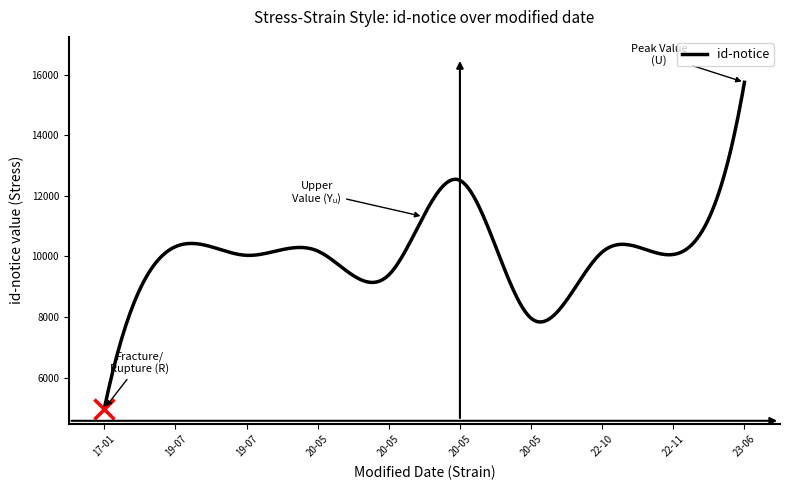

What is the greatest value displayed?

15748.0